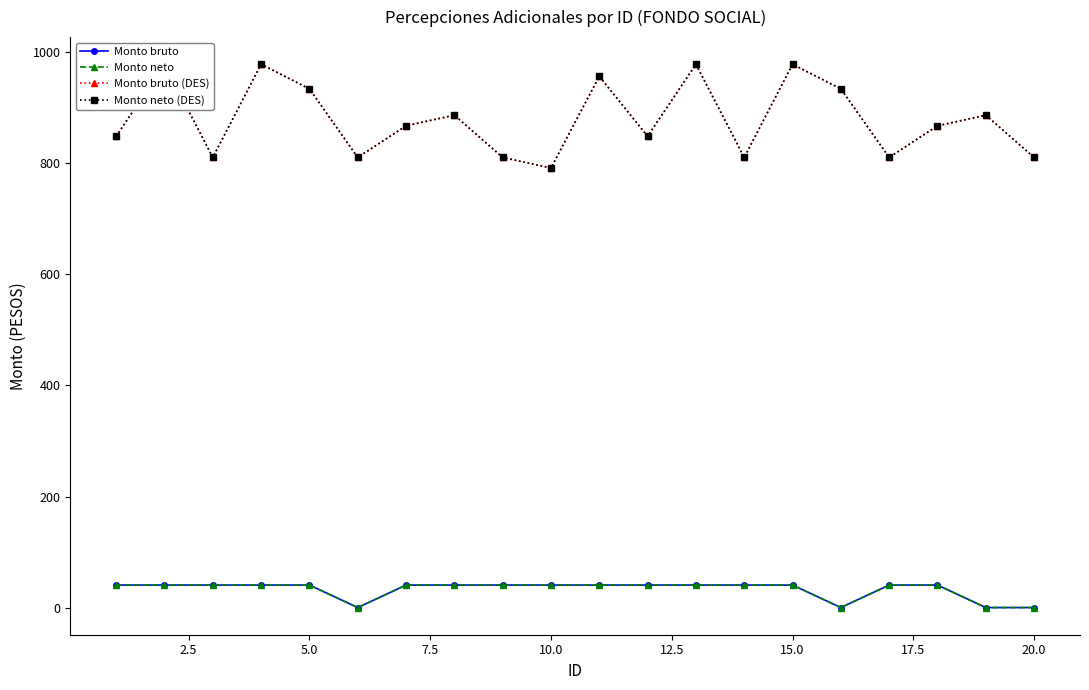

Is it true that Monto bruto equals 62.5 at 7.5?

False